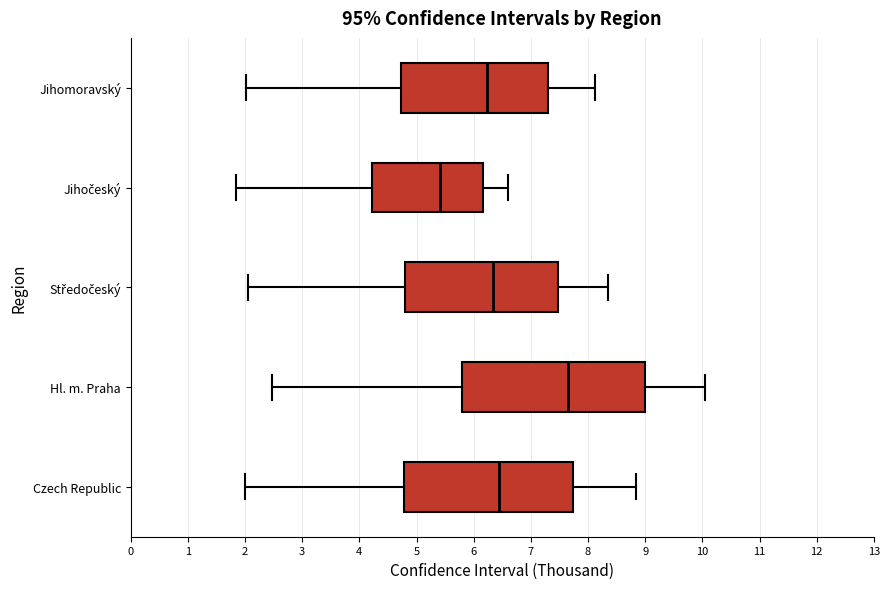

Comparing the boxes themselves (not the whiskers), which one is the widest?

Hl. m. Praha